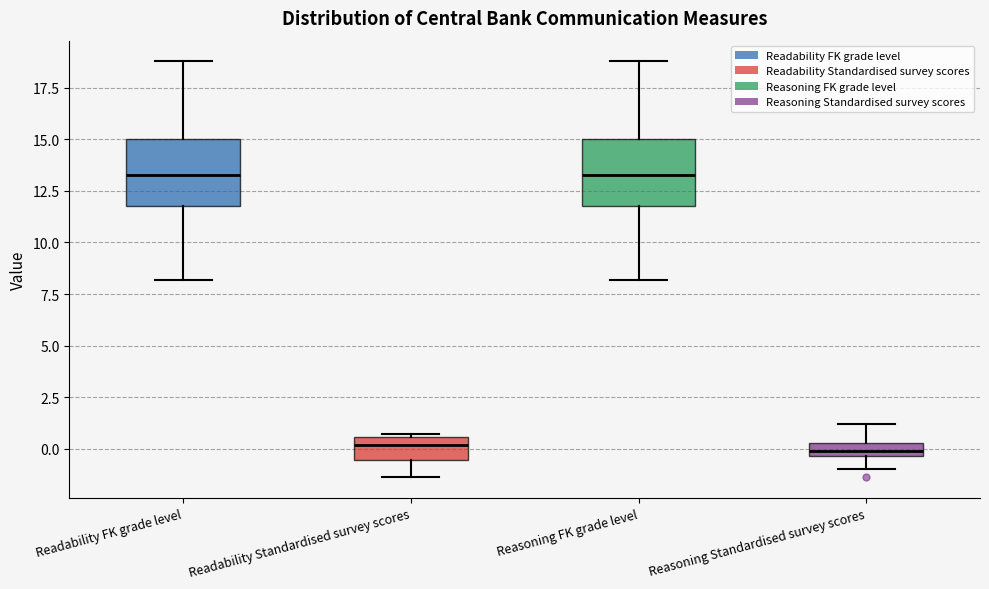

Where does the upper whisker of the box for Reasoning Standardised survey scores end on the y-axis? The values are not printed on the chart, so give them approximately, as read against the axis.

1.0